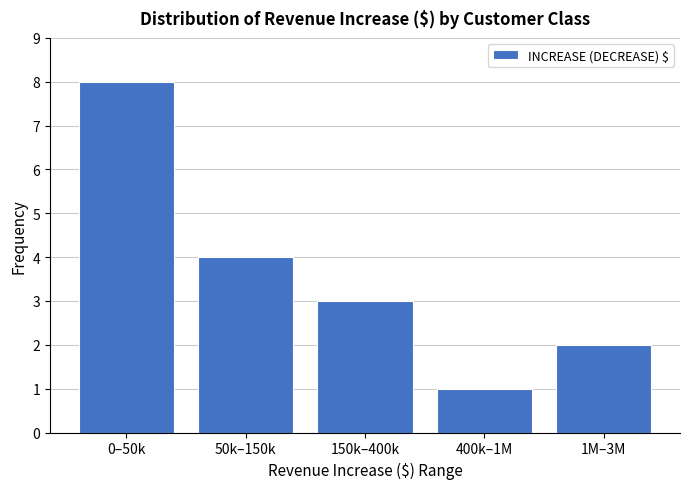

Reading left to right, list all the values displayed in this chart.

0–50k=8	50k–150k=4	150k–400k=3	400k–1M=1	1M–3M=2